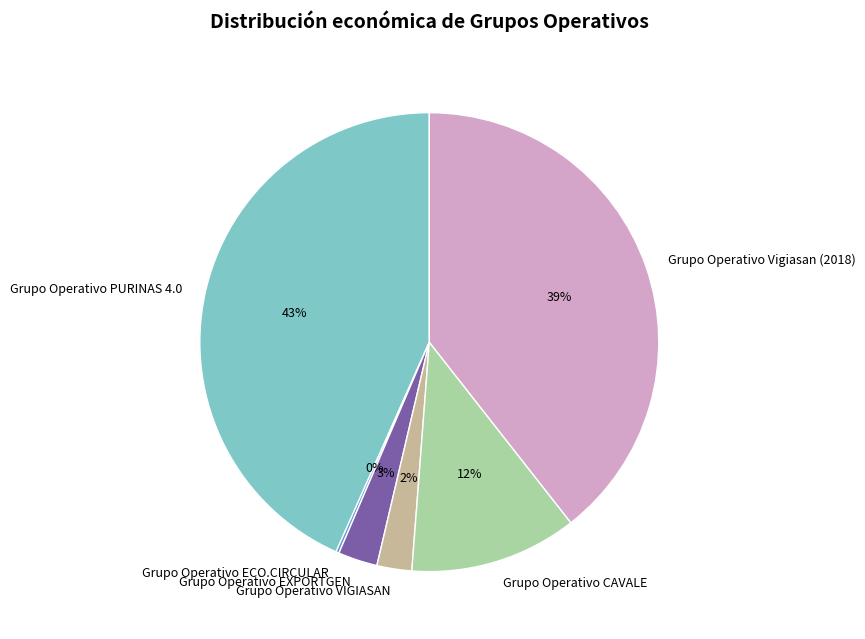

Is it true that Grupo Operativo Vigiasan (2018) is 27% of the pie?

False